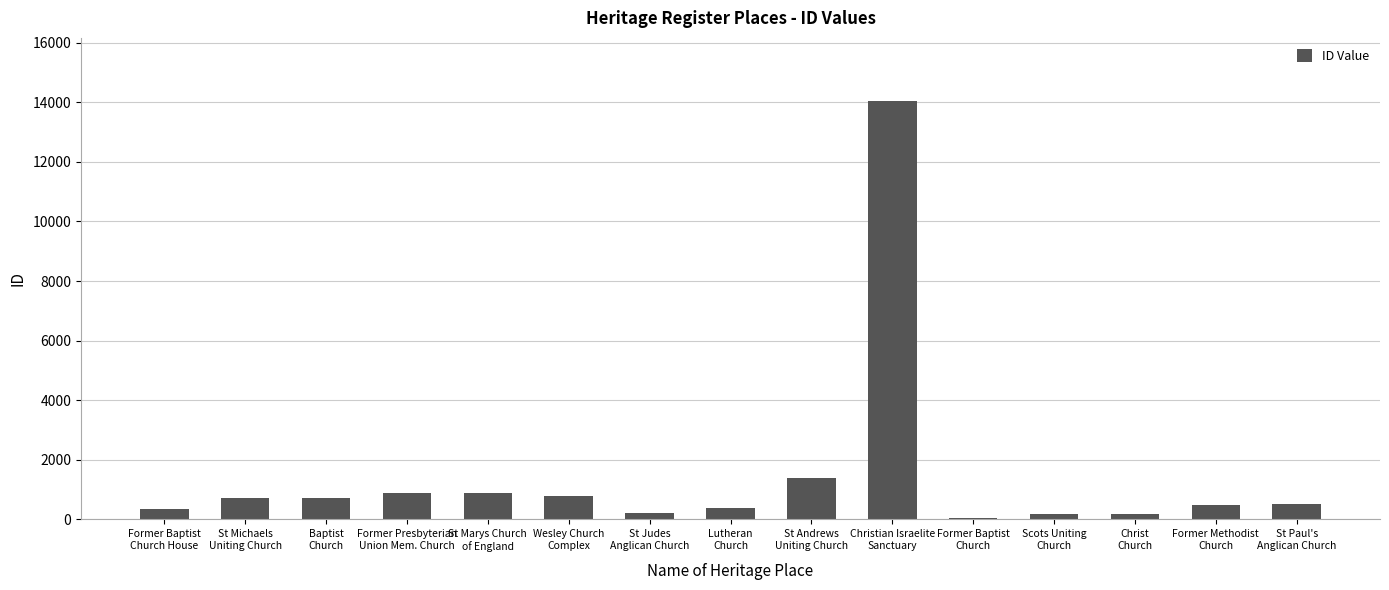

What is the minimum value shown in the chart?

64